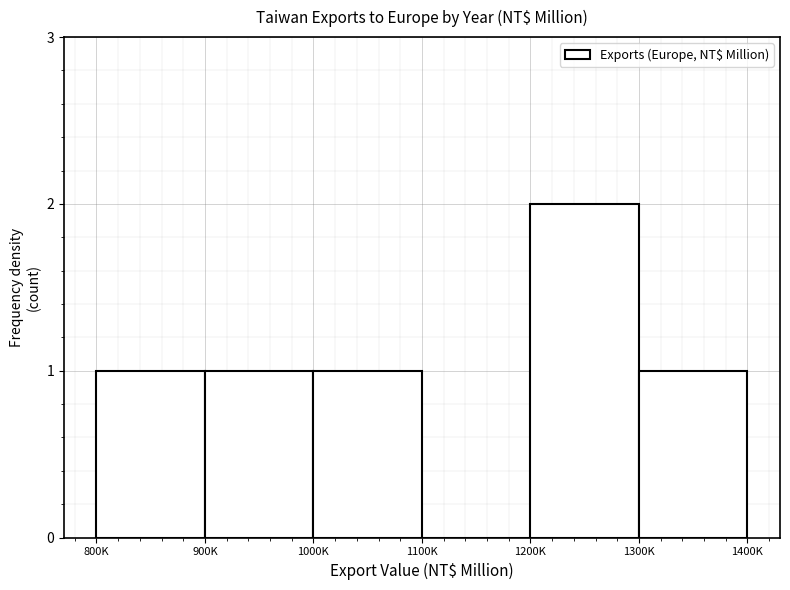

Reading left to right, transcribe all the data shown in this chart.

800K=1	900K=1	1000K=1	1100K=0	1200K=2	1300K=1